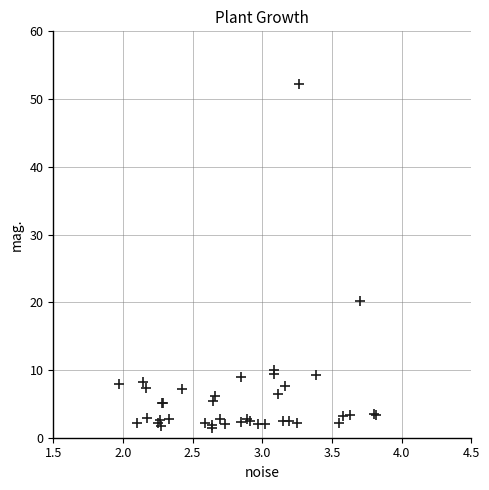

What Y value in the scatter plot is closest to 26?

20.2